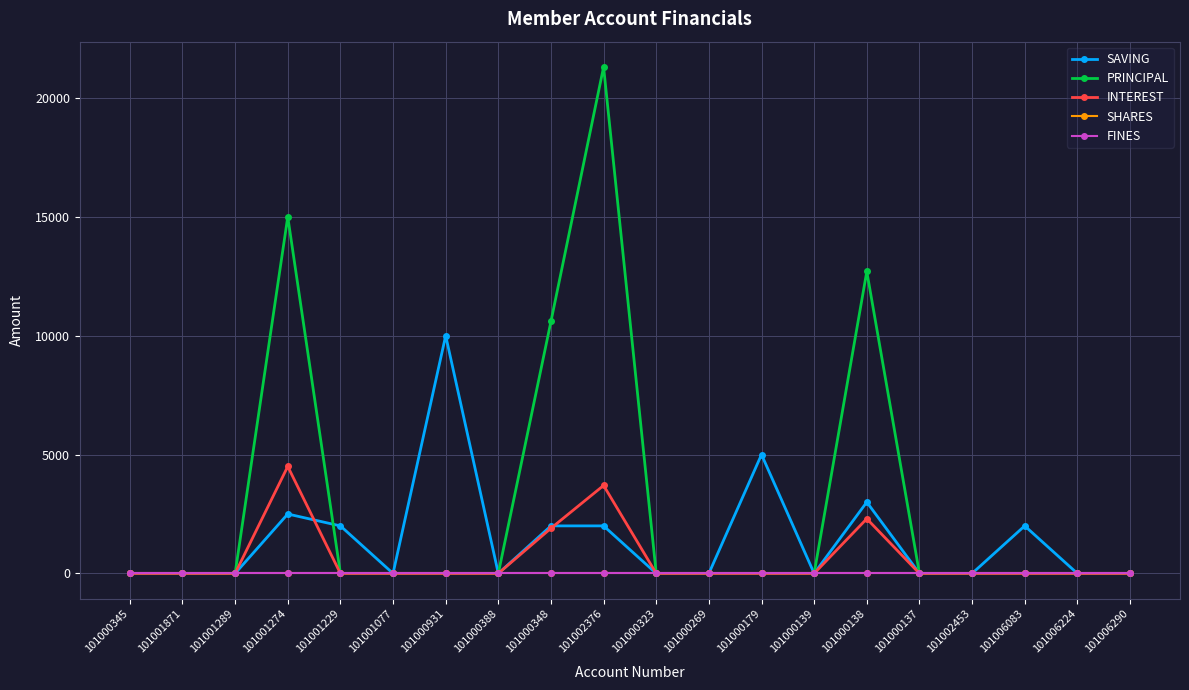

True or false: SHARES and INTEREST intersect in this chart.

False